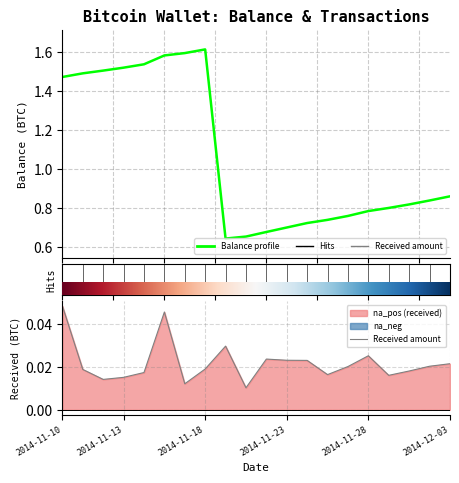

Which series has the widest spread of values?

balance